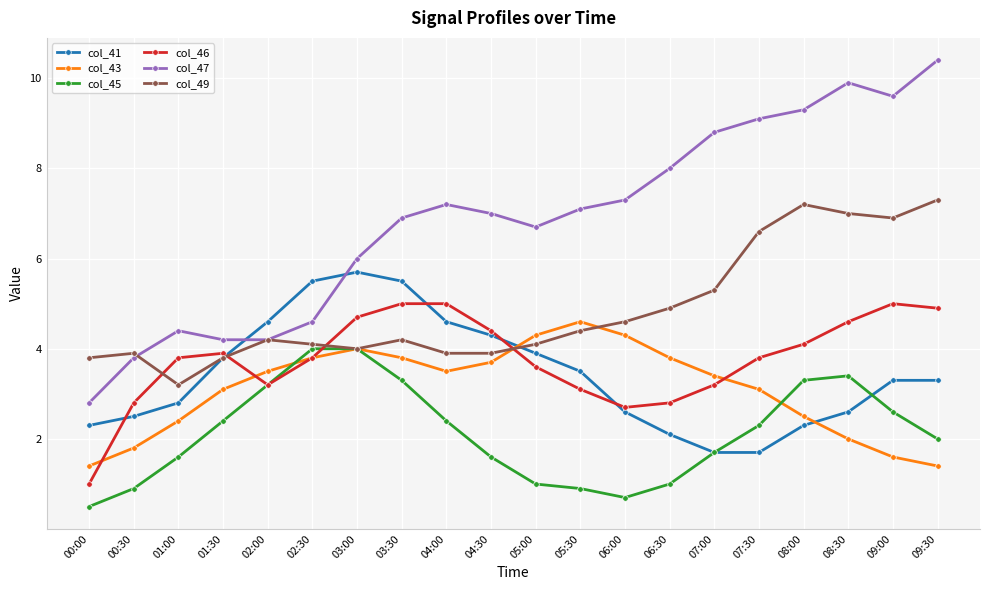

Which category has the highest value across all series?

09:30